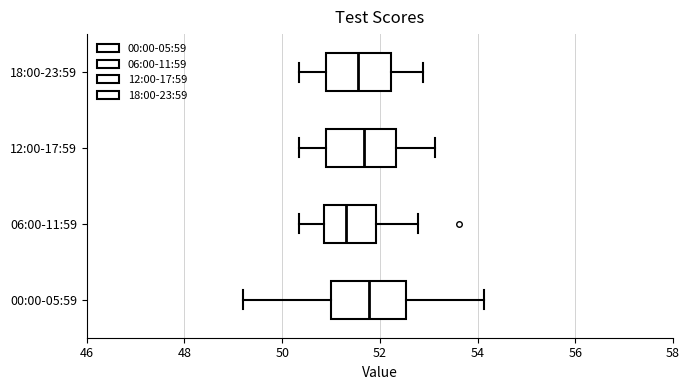

Which box's median line is the furthest to the left?

06:00-11:59